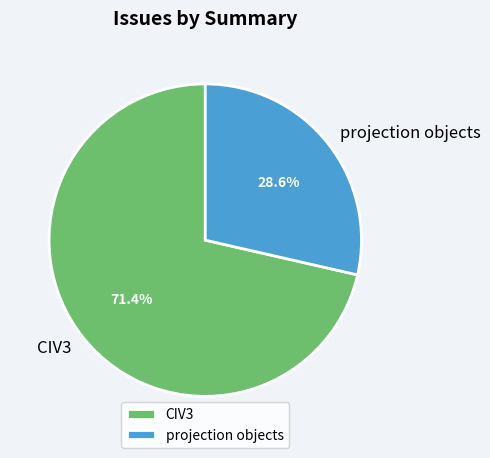

How many slices are in this pie chart?

2